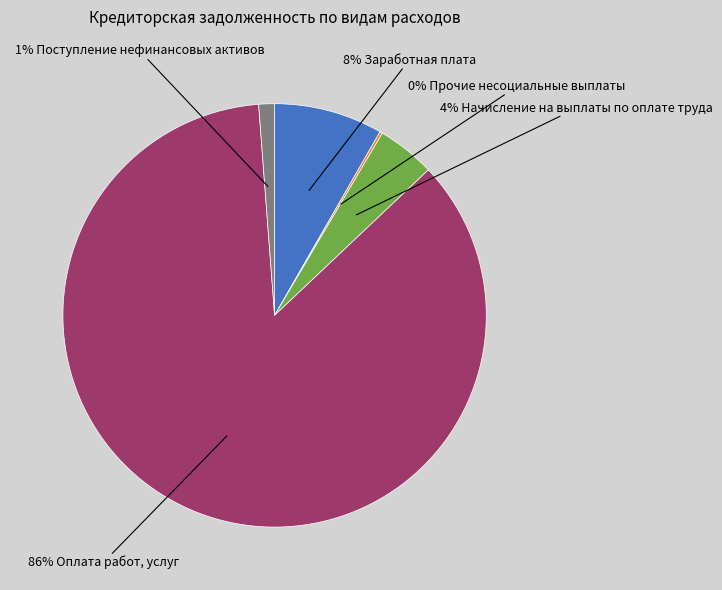

Is there a majority slice in this chart?

Yes